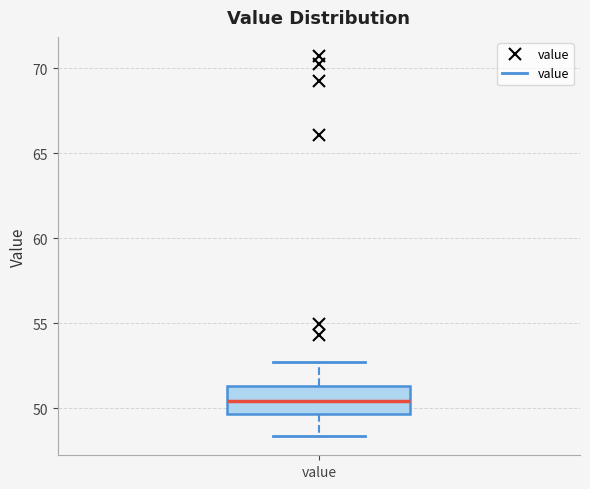

Where does the lower whisker of the box for value end on the y-axis? The values are not printed on the chart, so give them approximately, as read against the axis.

48.5